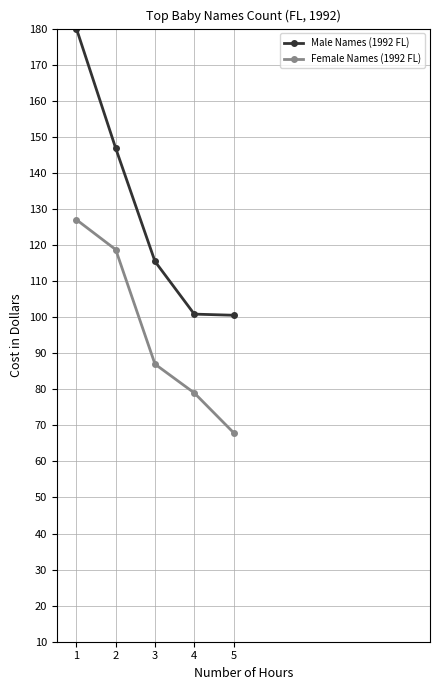

What is the maximum value shown in the chart?

180.0